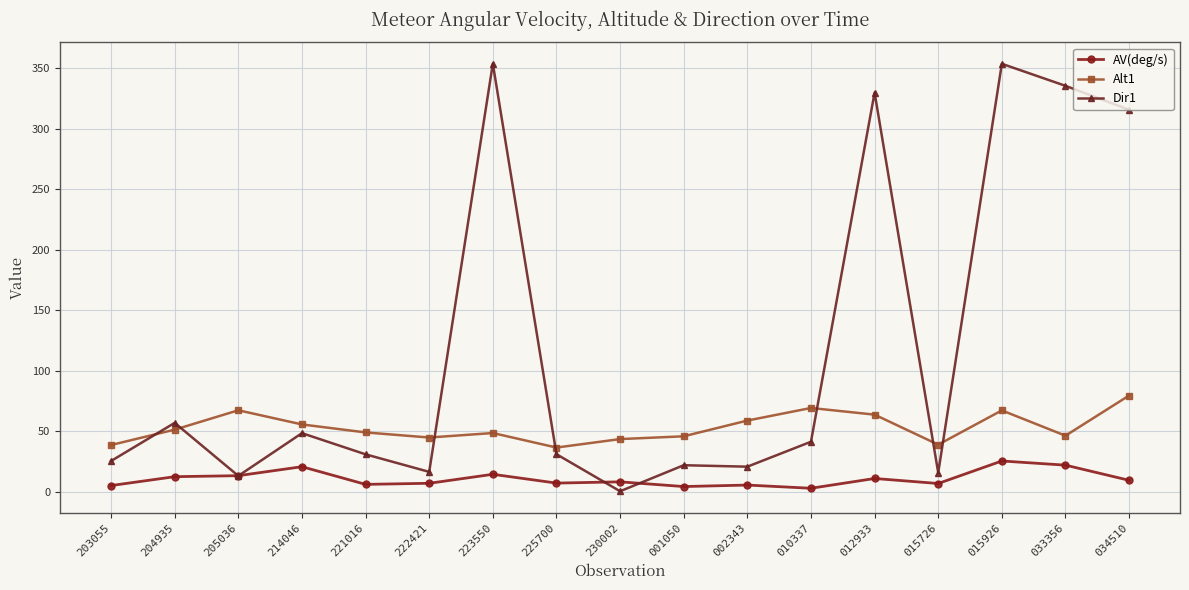

What position from the right is 033356?

2